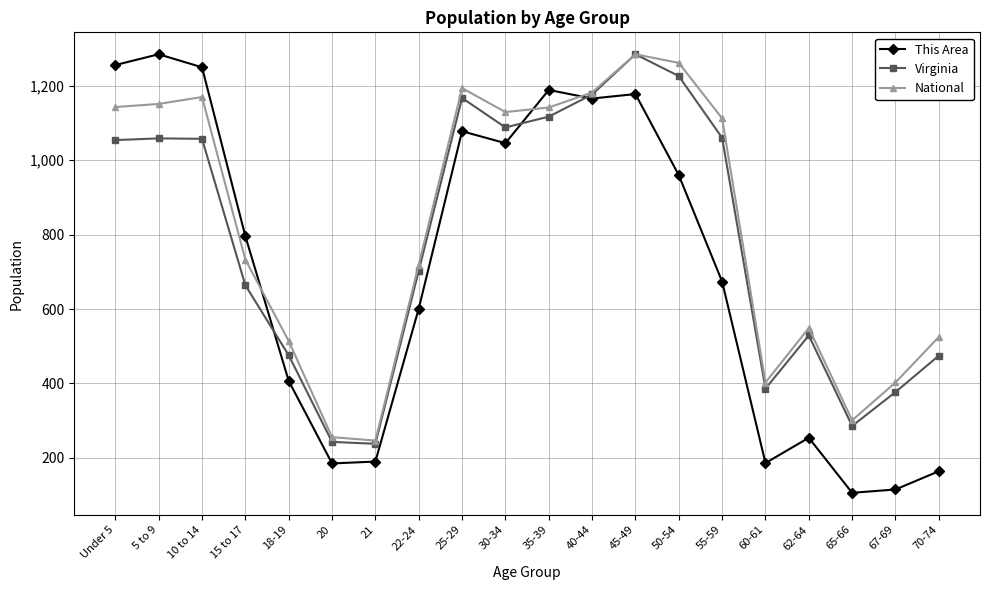

What is the sum of all Virginia values?

15668.3